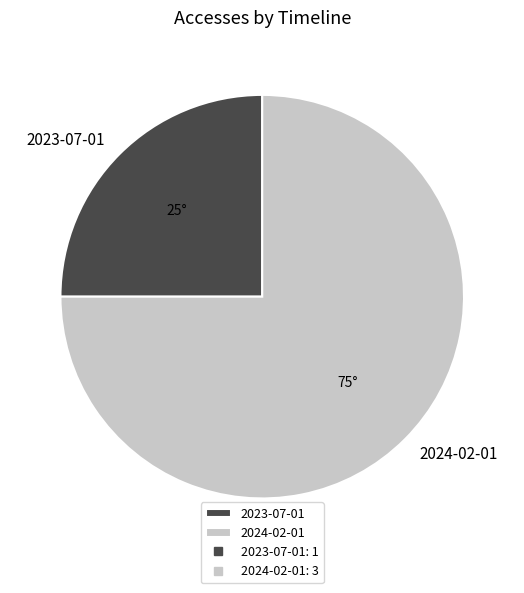

True or false: 2023-07-01 accounts for 34% of the total.

False